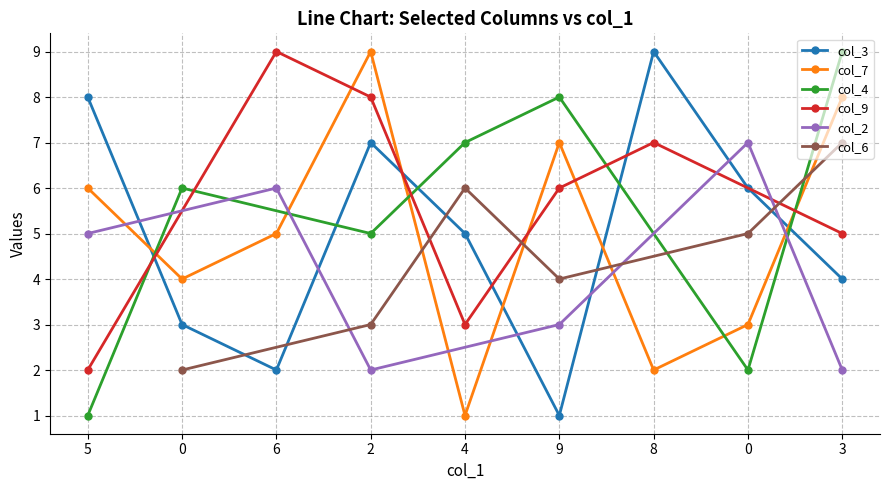

Where does the col_6 series first go above 4?

4